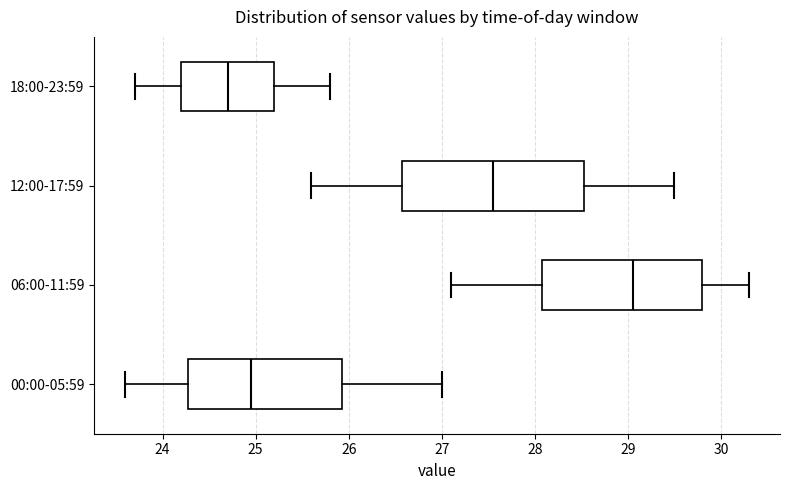

Which box has the furthest to the right median line?

06:00-11:59